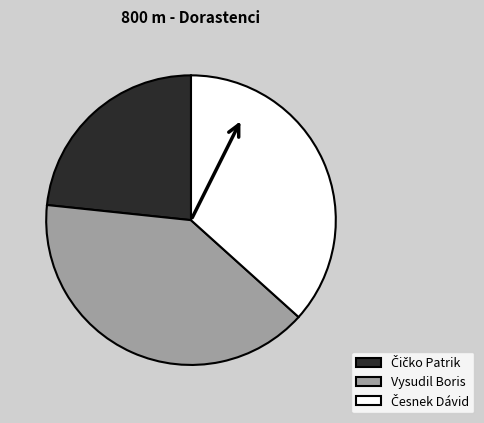

What is the largest slice in the pie chart?

Vysudil Boris